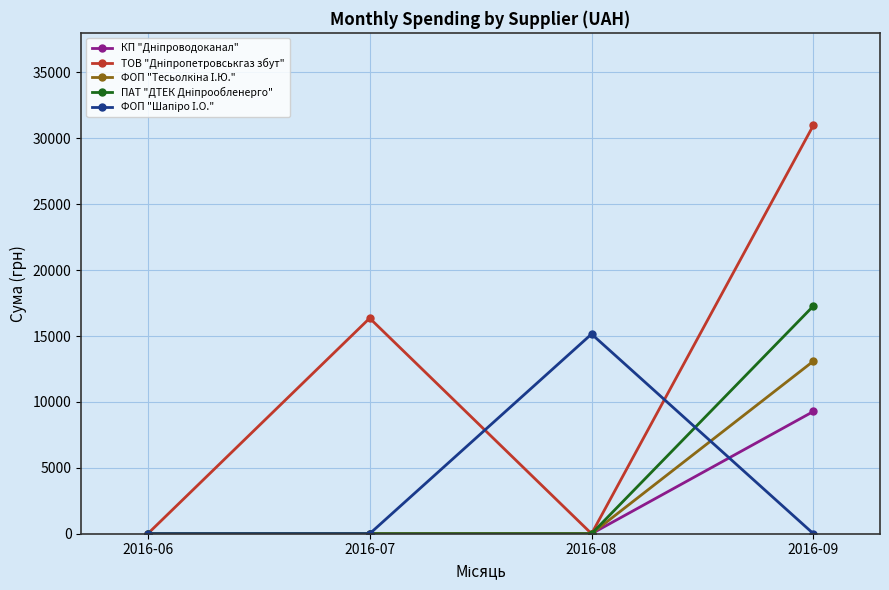

What is the total value across all series at 2016-07?

16352.5